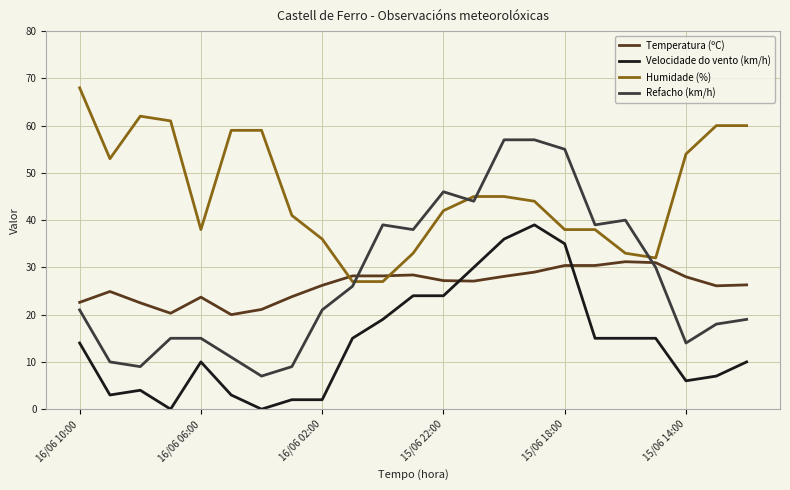

Which series has the widest spread of values?

Refacho (km/h)